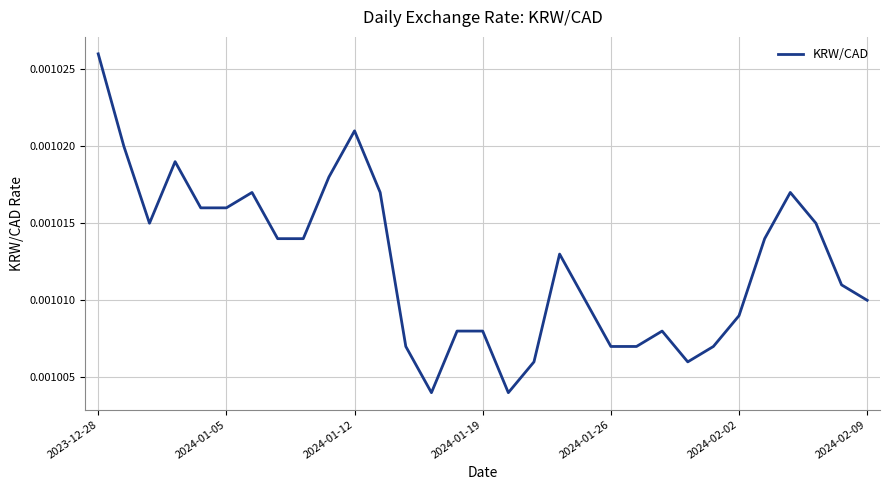

Where is the data nearest to the value 0?

13